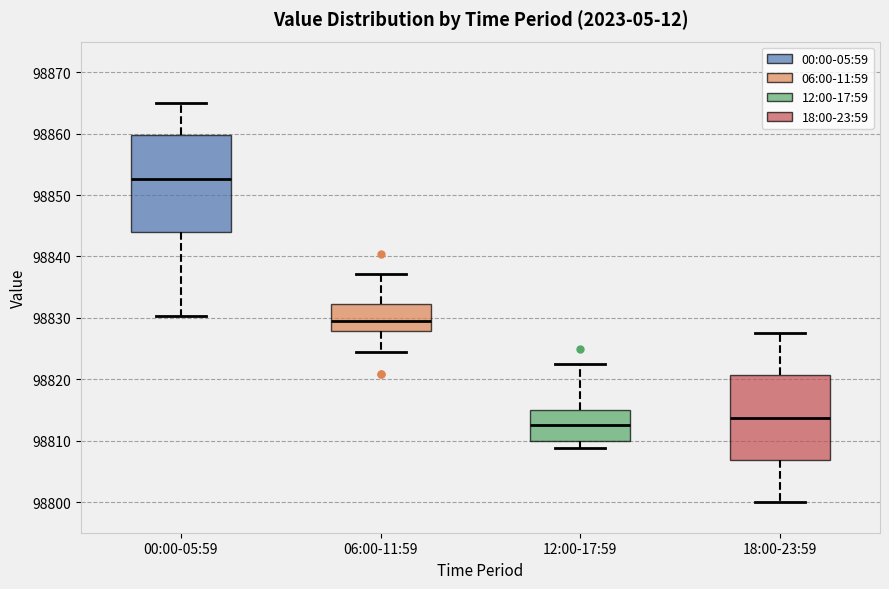

Which box has the highest median line?

00:00-05:59